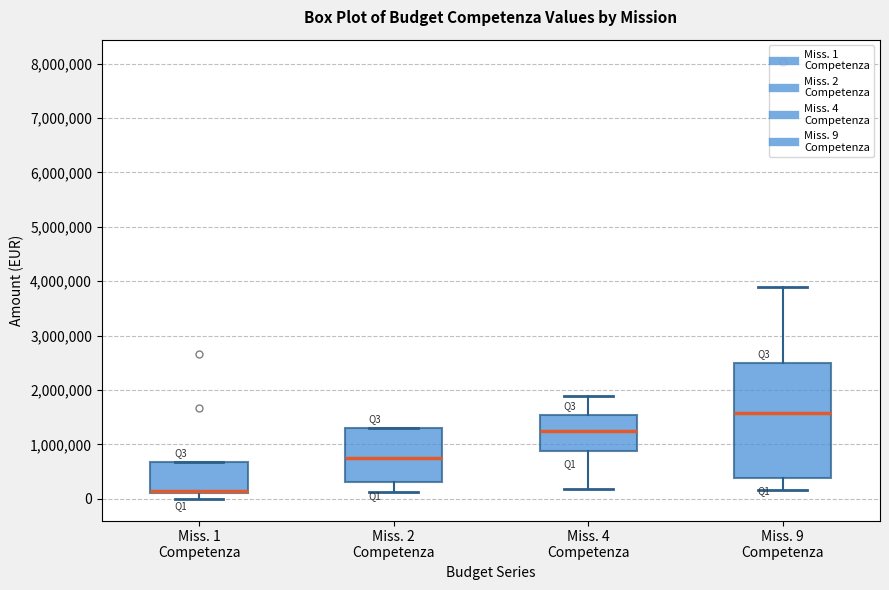

Reading left to right, transcribe this box plot: for each box, give where its median line is, the range the box spans, and where its two whiskers end, as read against the y-axis. The values are not printed on the chart, so give them approximately, as read against the axis.

Miss. 1 Competenza: median 100000 (drawn on the box's lower edge), box 100000 to 700000, whiskers 0 to 700000
Miss. 2 Competenza: median 800000, box 300000 to 1300000, whiskers 100000 to 1300000
Miss. 4 Competenza: median 1200000, box 900000 to 1500000, whiskers 200000 to 1900000
Miss. 9 Competenza: median 1600000, box 400000 to 2500000, whiskers 200000 to 3900000